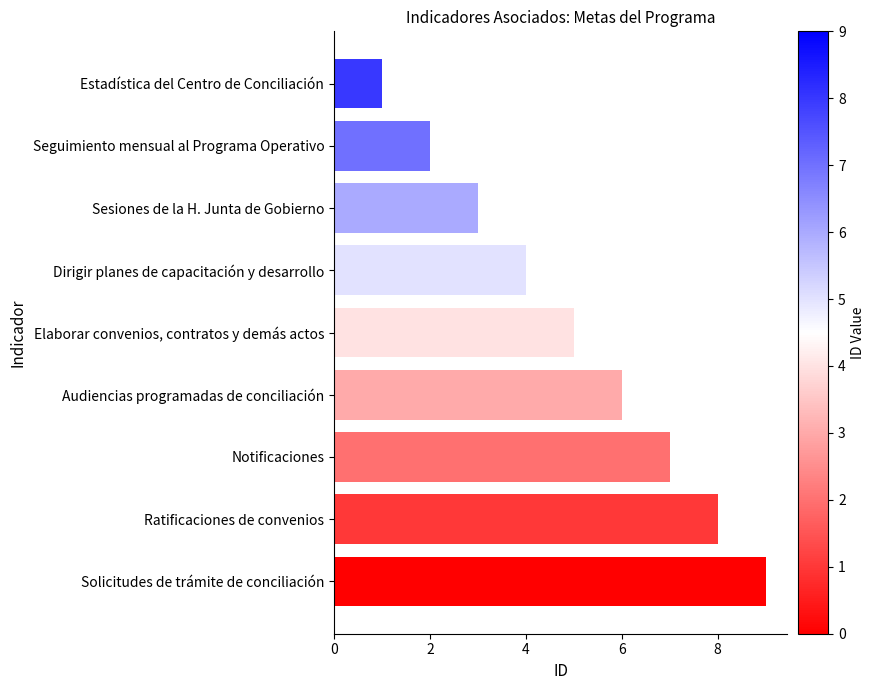

The value at Ratificaciones de convenios is 3. True or false?

False